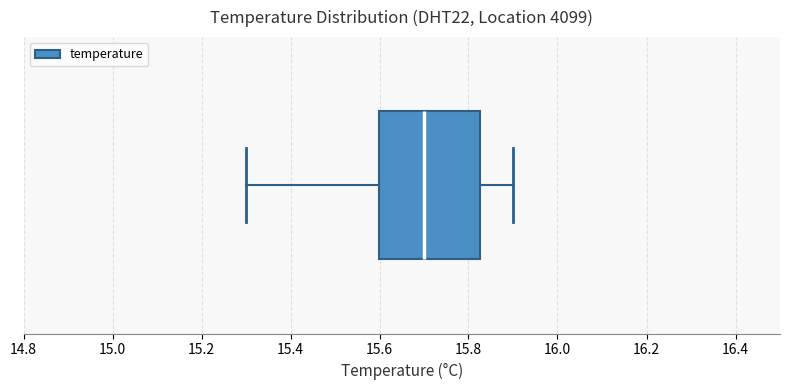

Where does the right whisker of the box end on the x-axis? The values are not printed on the chart, so give them approximately, as read against the axis.

15.90